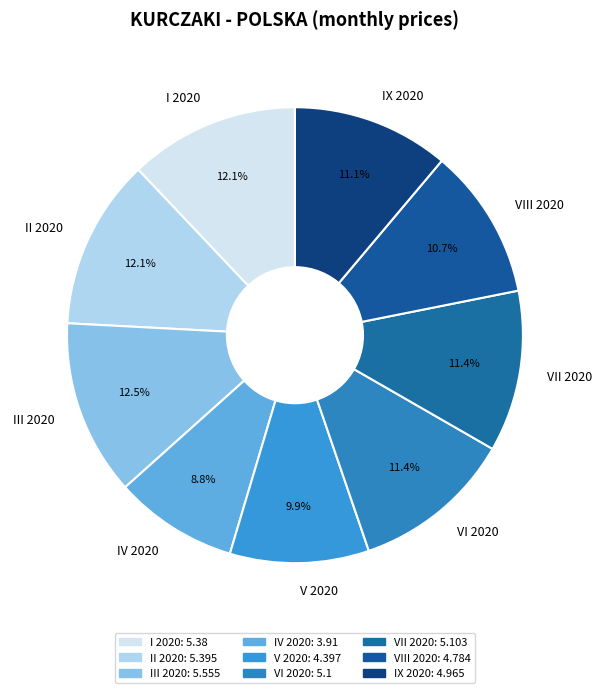

Is there a majority slice in this chart?

No